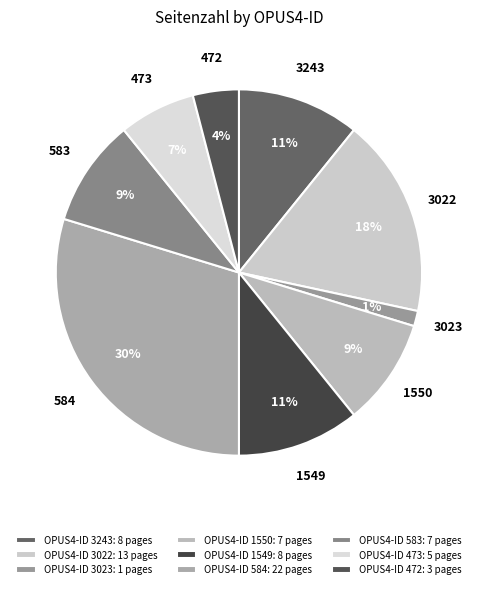

To the nearest percent, what is the average slice percentage?

11%